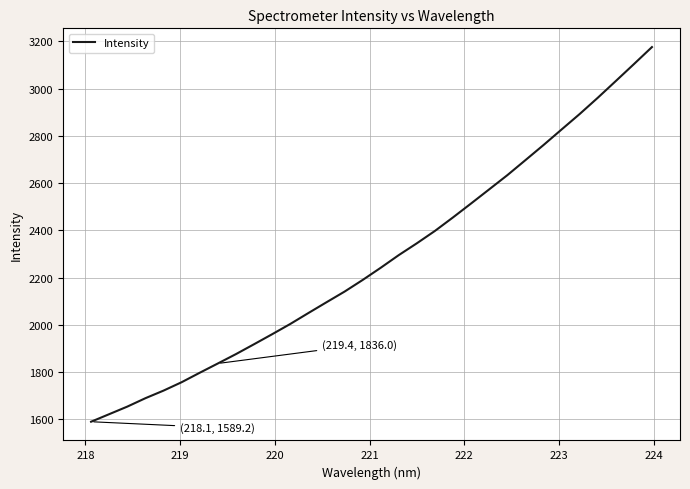

True or false: the data has more than 1 interior local peaks.

False